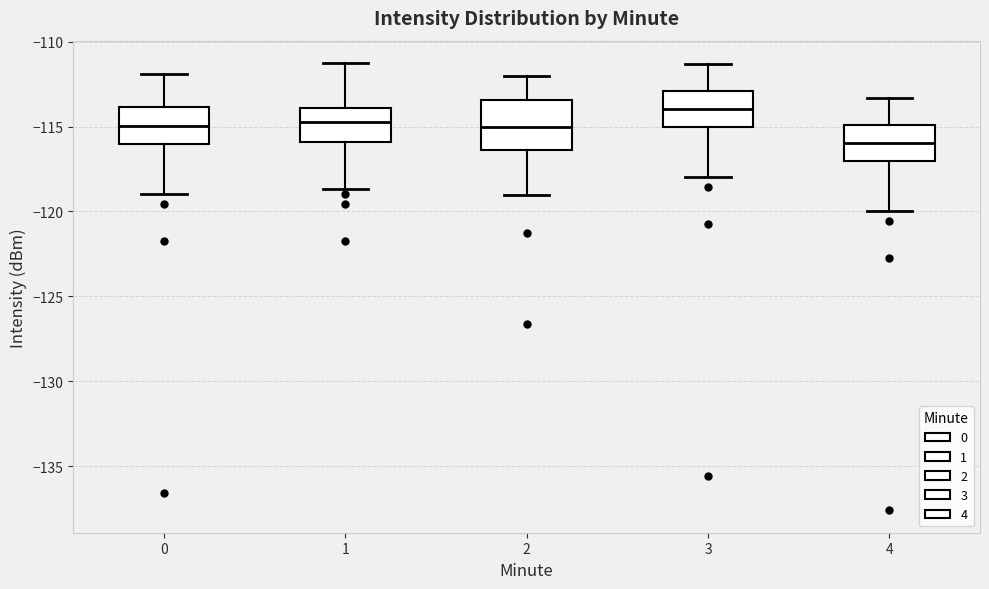

Reading left to right, transcribe this box plot: for each box, give where its median line is, the range the box spans, and where its two whiskers end, as read against the y-axis. The values are not printed on the chart, so give them approximately, as read against the axis.

0: median -115.0, box -116.0 to -114.0, whiskers -119.0 to -112.0
1: median -114.5, box -116.0 to -114.0, whiskers -118.5 to -111.5
2: median -115.0, box -116.5 to -113.5, whiskers -119.0 to -112.0
3: median -114.0, box -115.0 to -113.0, whiskers -118.0 to -111.5
4: median -116.0, box -117.0 to -115.0, whiskers -120.0 to -113.5